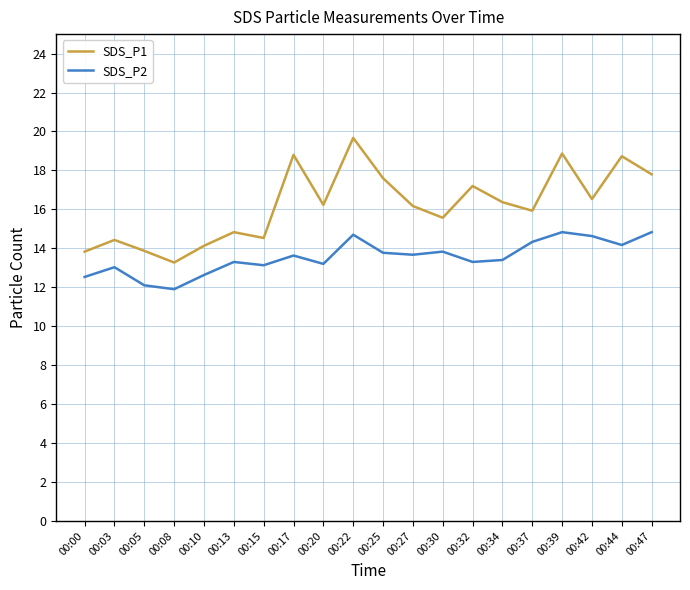

Does the chart have visible grid lines?

Yes